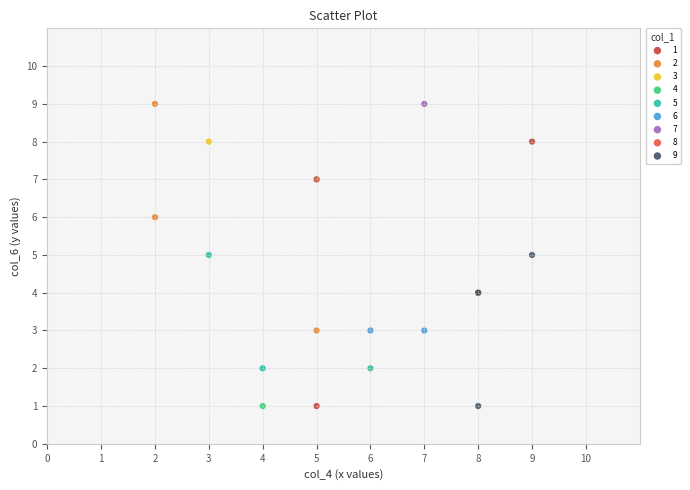

What are all the series names shown in the legend?

1, 2, 3, 4, 5, 6, 7, 8, 9